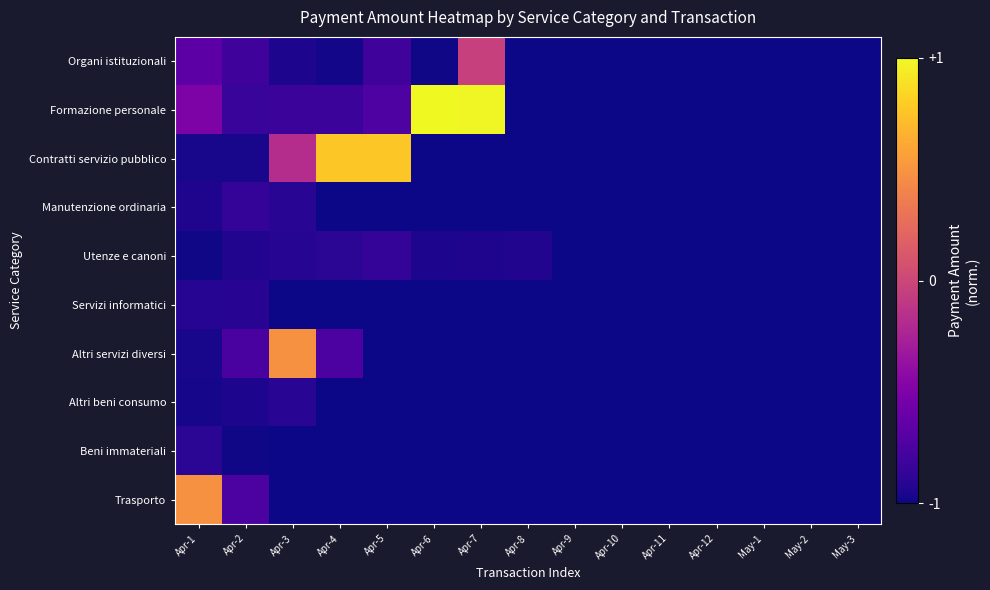

At how many categories does at least one series exceed 0?

6